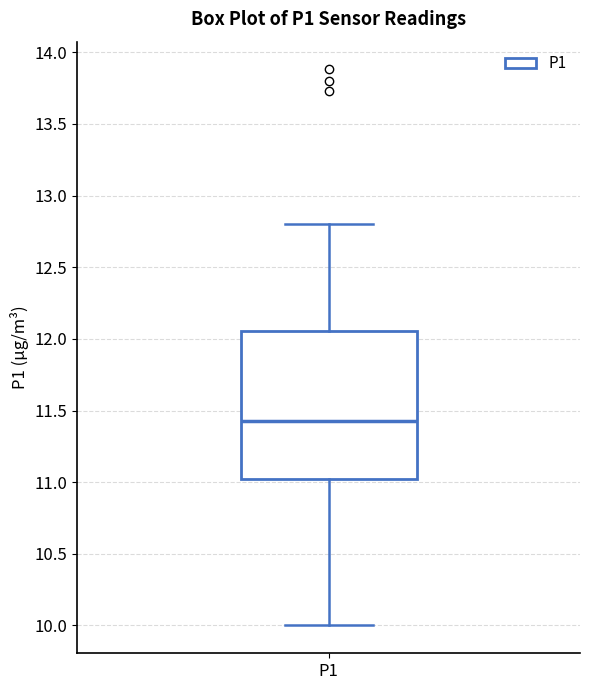

Transcribe this box plot: give where the median line is, the range the box spans, and where the two whiskers end, as read against the y-axis. The values are not printed on the chart, so give them approximately, as read against the axis.

median 11.45, box 11.05 to 12.05, whiskers 10.00 to 12.80